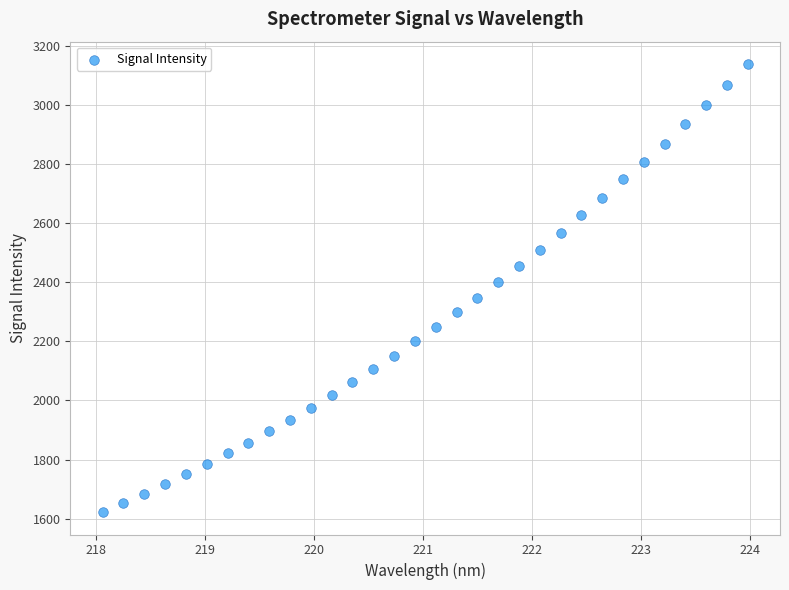

What is the range of X values (max minus min)?

5.9